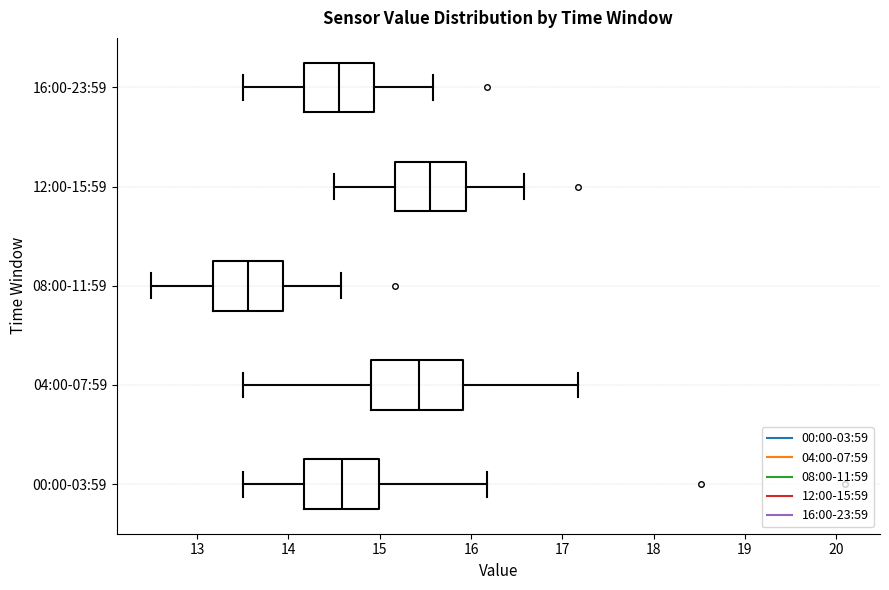

Comparing the boxes themselves (not the whiskers), which one is the widest?

04:00-07:59